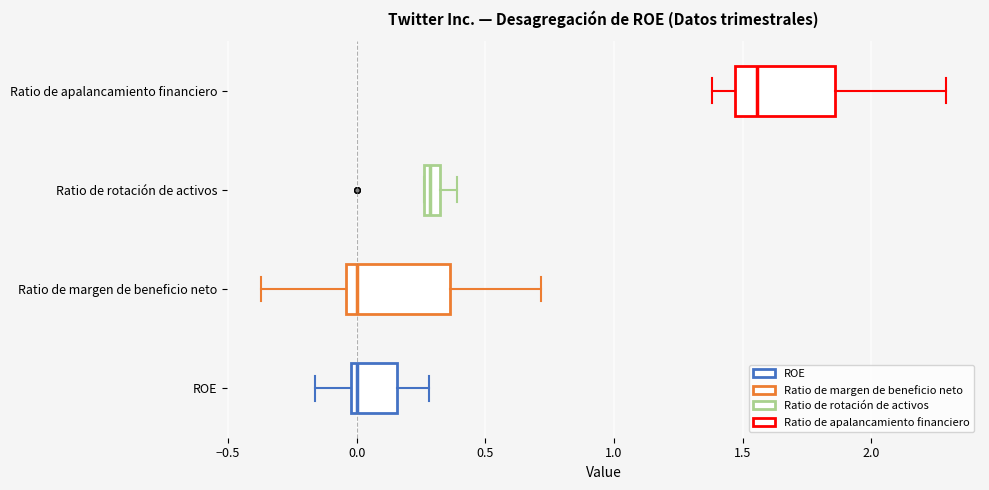

Where does the median line of the box for Ratio de apalancamiento financiero sit on the x-axis? The values are not printed on the chart, so give them approximately, as read against the axis.

1.55